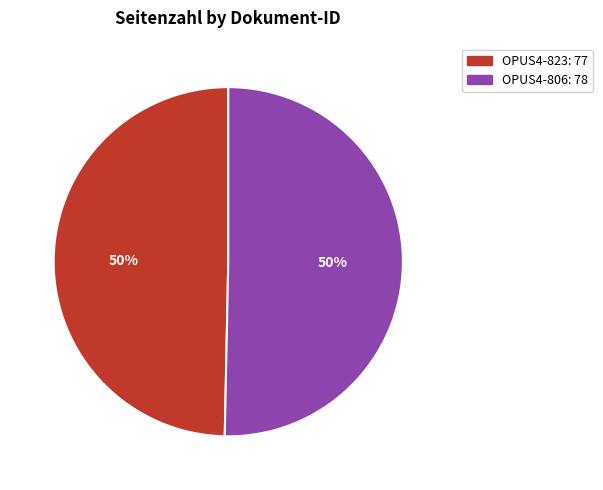

How many segments does this pie chart have?

2